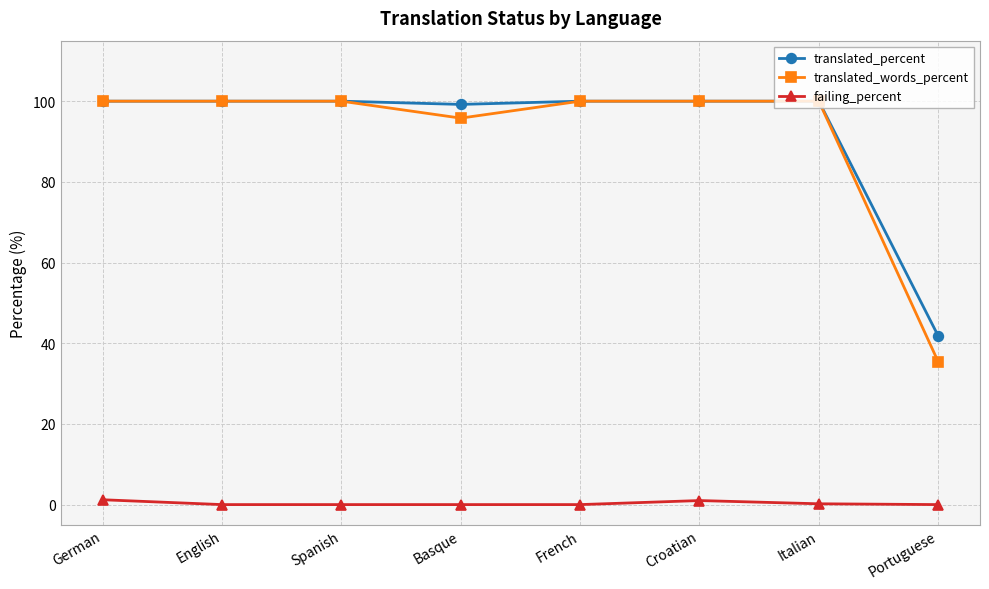

What is the value of the translated_words_percent point at the 4th from the left?

95.8